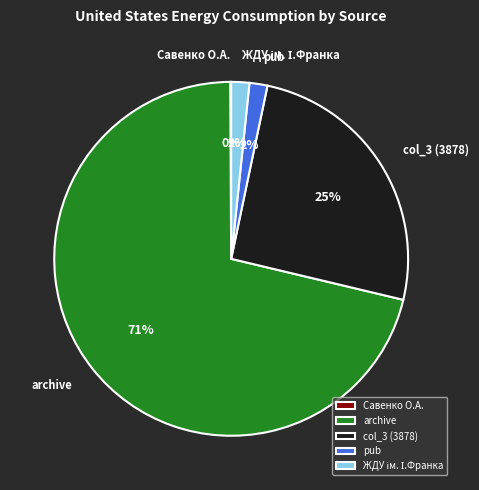

Which category accounts for the majority?

archive